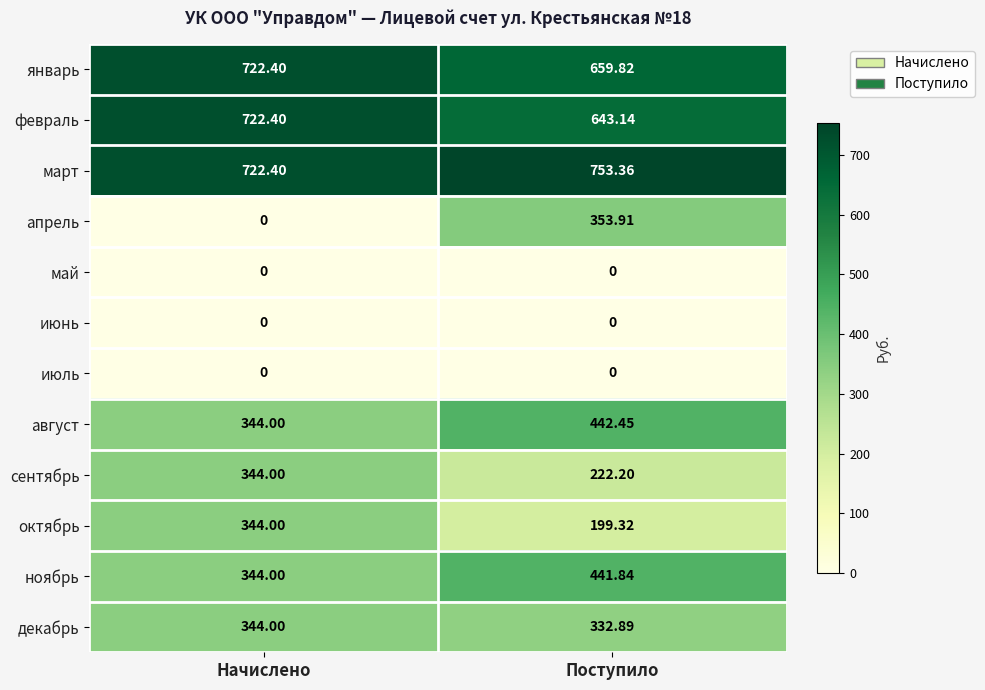

At which category is the sum across all series the highest?

Поступило